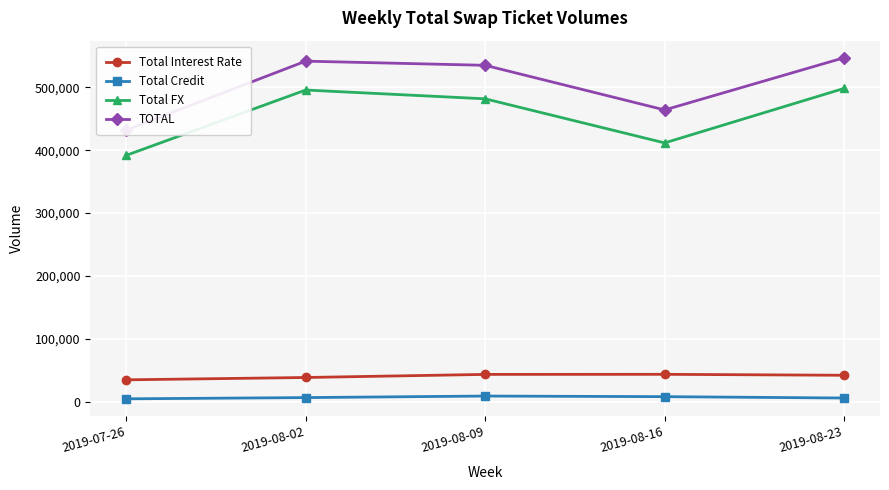

What are all the series names shown in the legend?

Total Interest Rate, Total Credit, Total FX, TOTAL